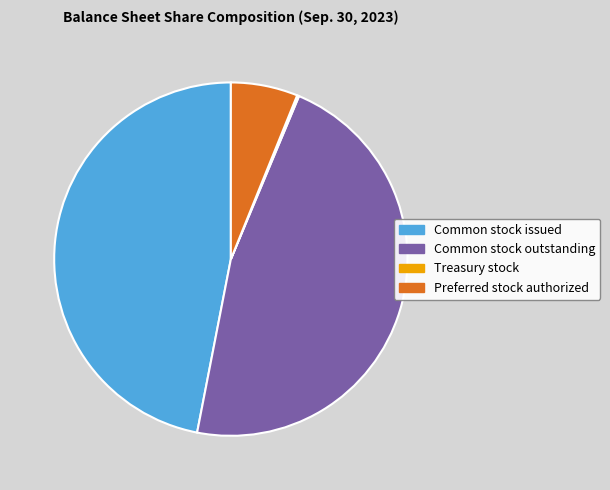

The Common stock issued slice represents 47% of the pie. True or false?

True